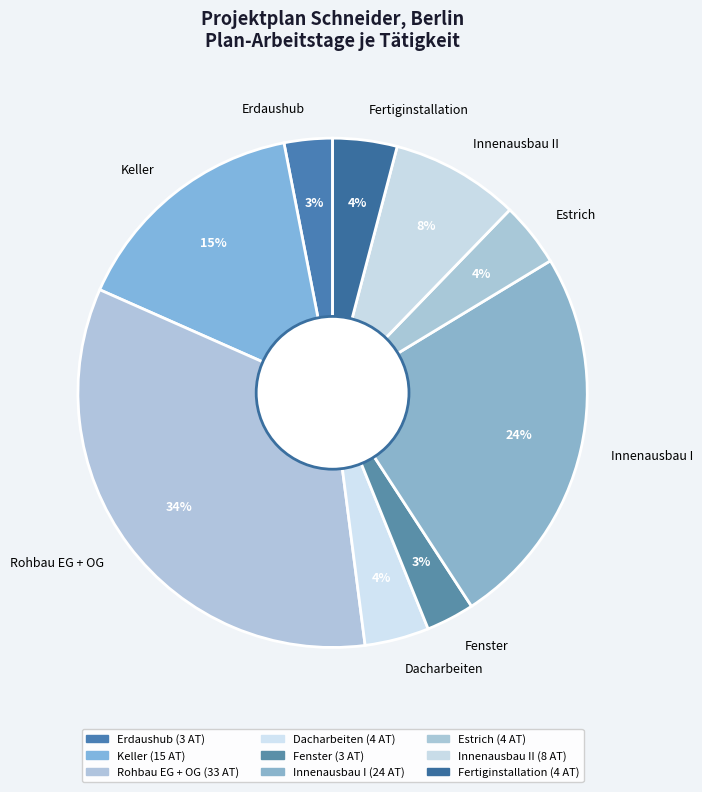

Which slice is the largest?

Rohbau EG + OG